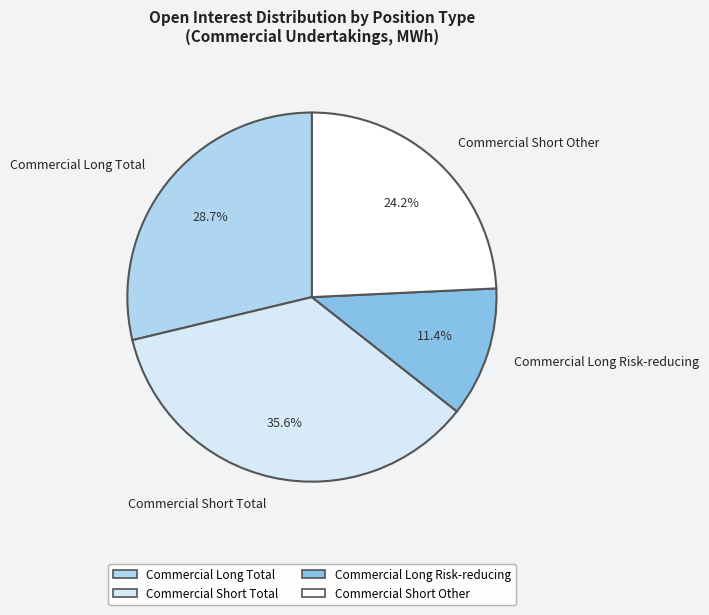

To the nearest percent, what is the difference between the Commercial Short Other and Commercial Short Total slice percentages?

11%